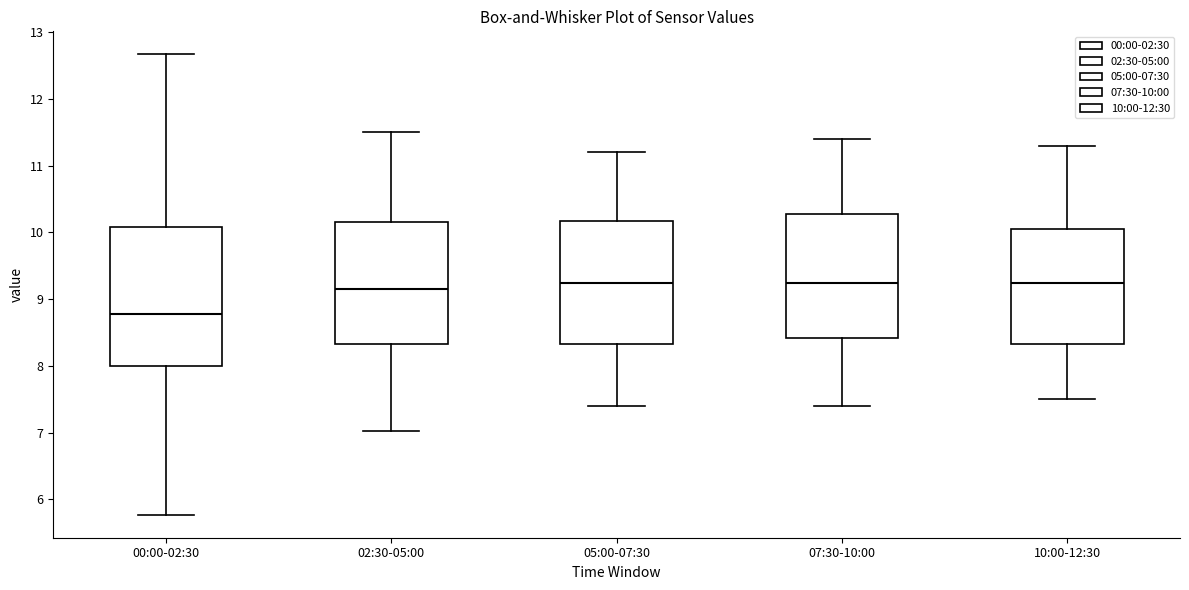

Which box has the lowest median line?

00:00-02:30